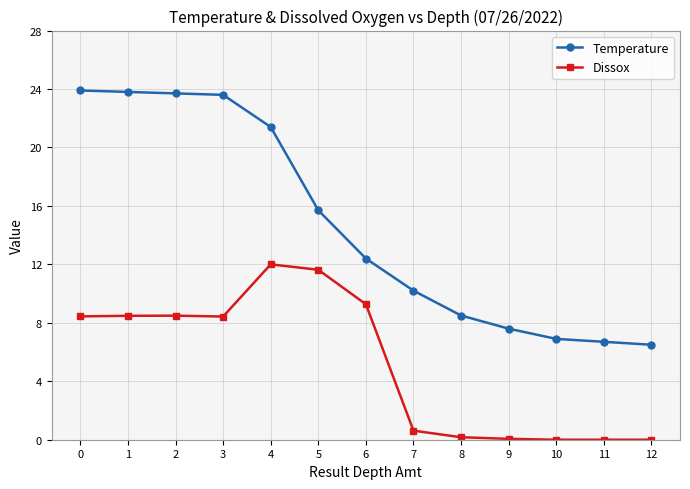

The value of Temperature at 1 is 23.8. True or false?

True